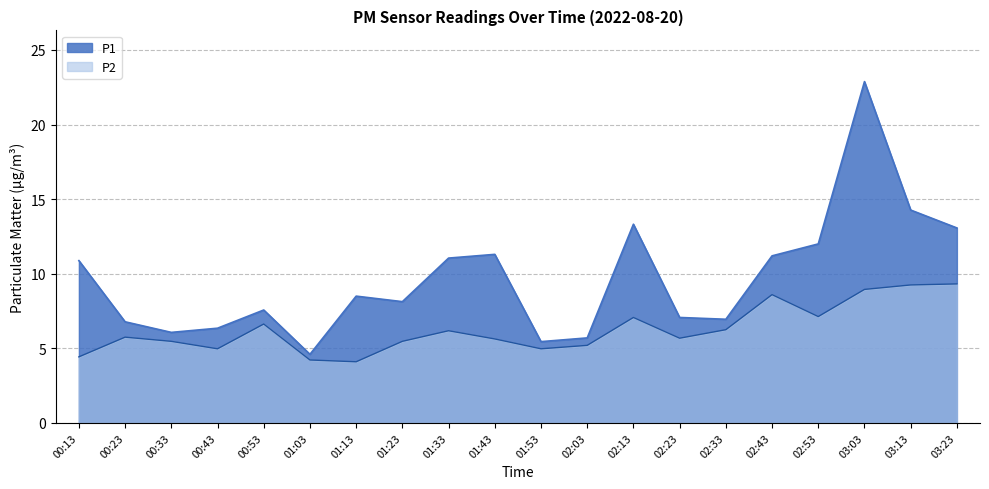

How many data points does each series have?

20